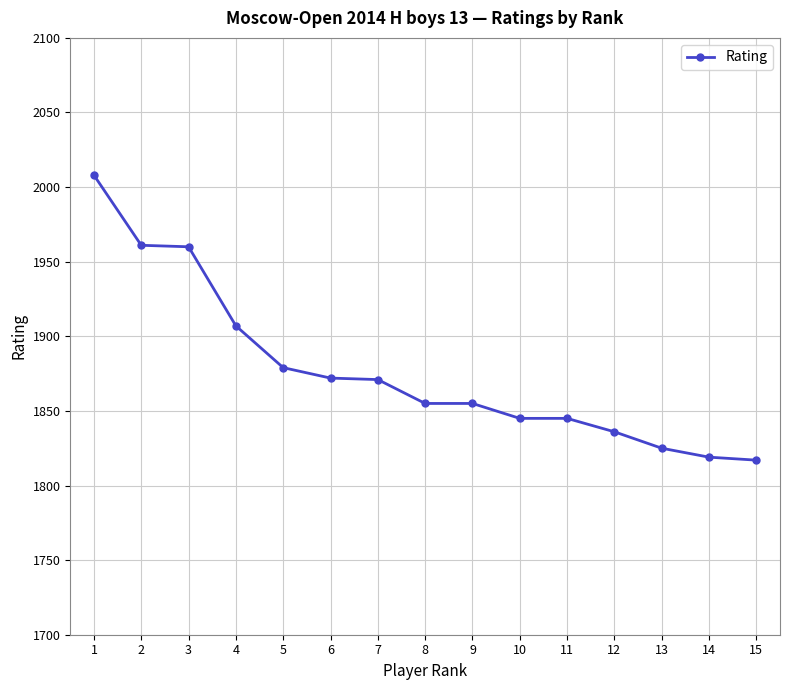

Count the number of categories in the chart.

15